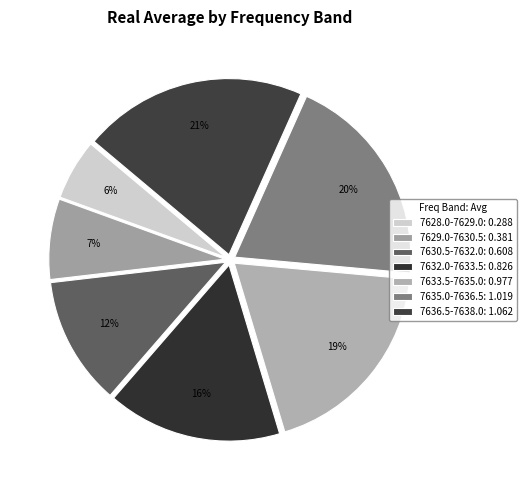

True or false: 7629.0-7630.5 accounts for 16% of the total.

False